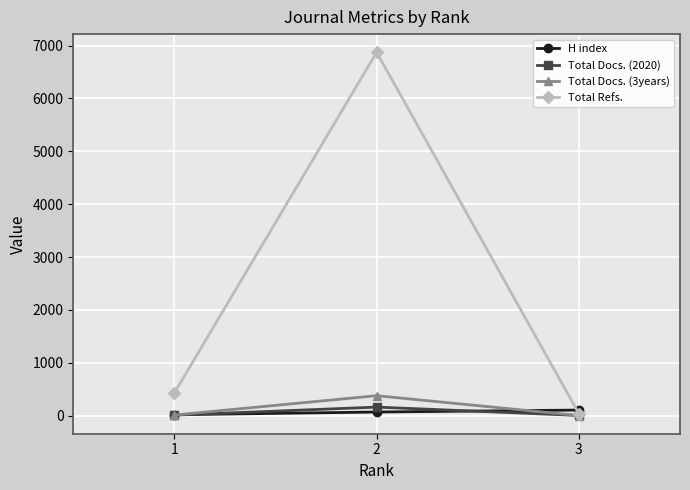

Which series has the largest range (max minus min)?

Total Refs.